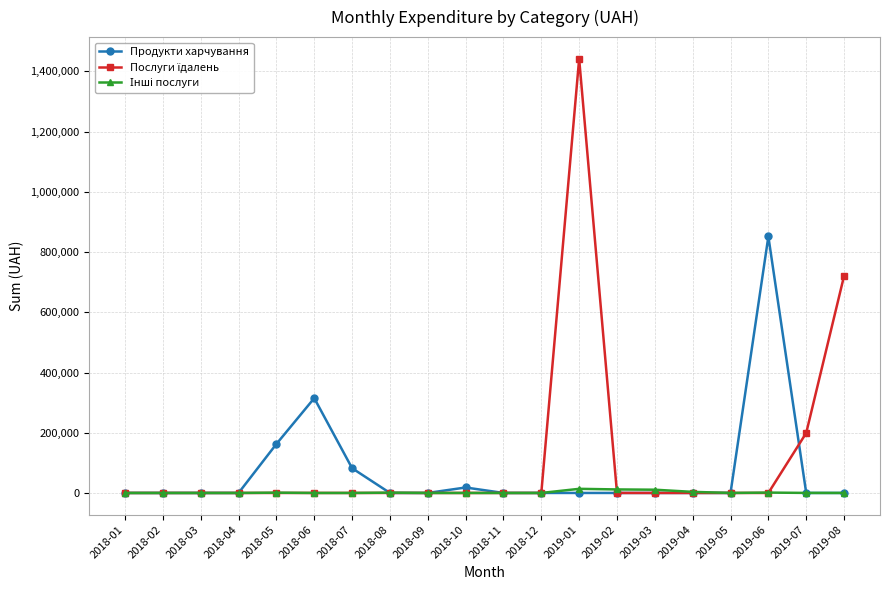

Which series changed the most between 2018-04 and 2019-06?

Продукти харчування